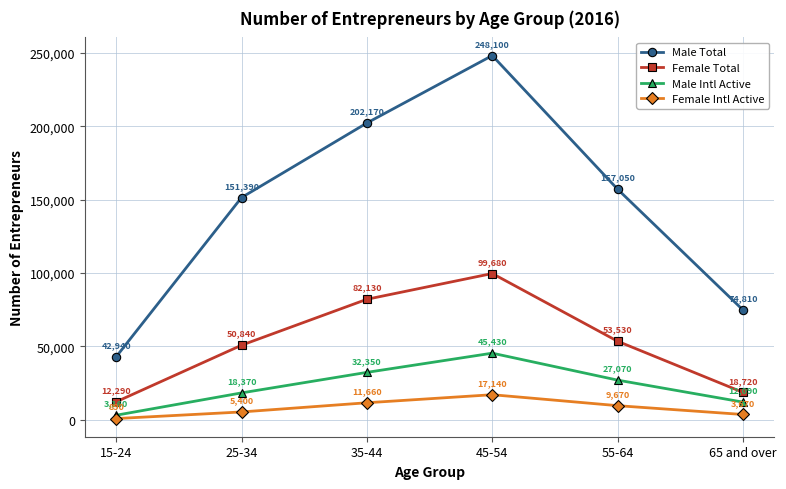

Where does the Female Intl Active series first go above 9670?

35-44